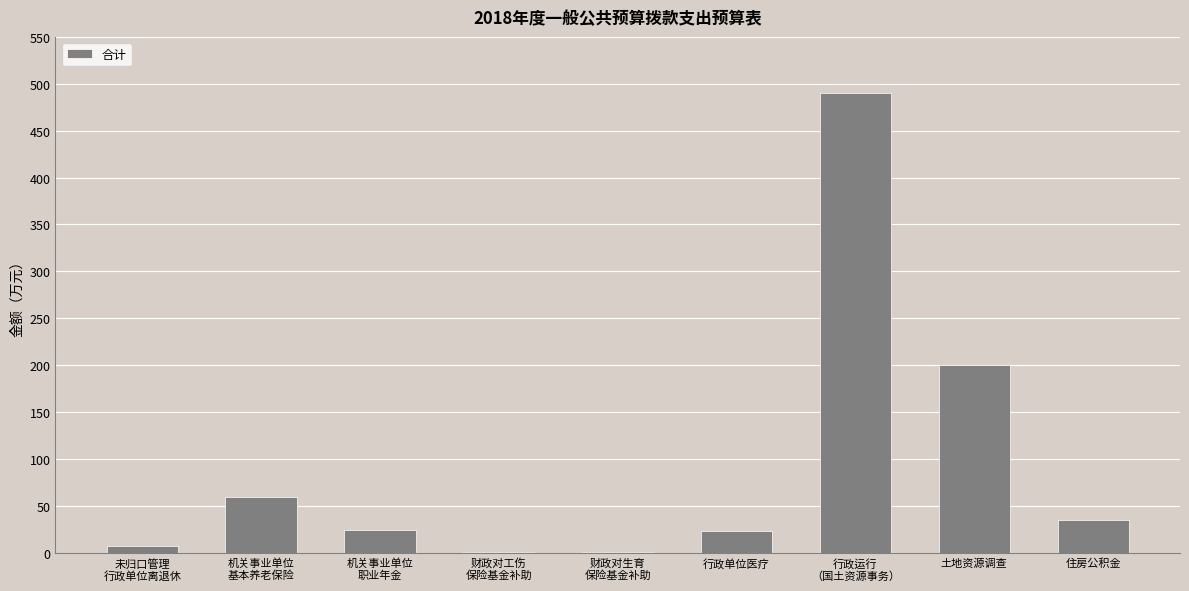

What is the sum of all values?

838.4